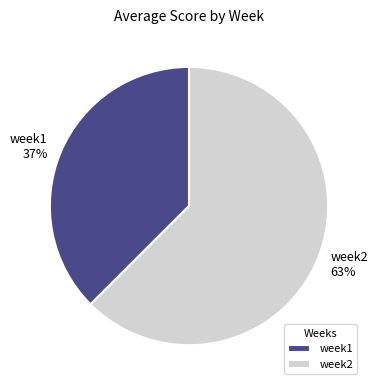

To the nearest percent, what percentage of the pie is week2?

63%